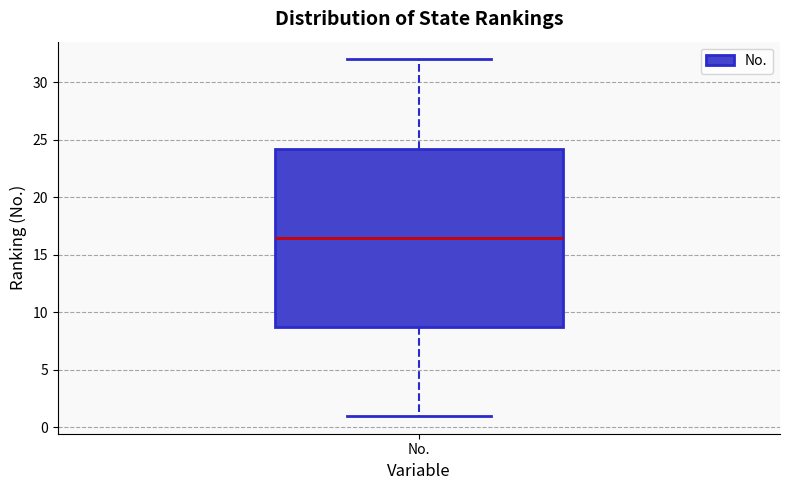

Where is the lower edge of the box for No. on the y-axis? The values are not printed on the chart, so give them approximately, as read against the axis.

9.0